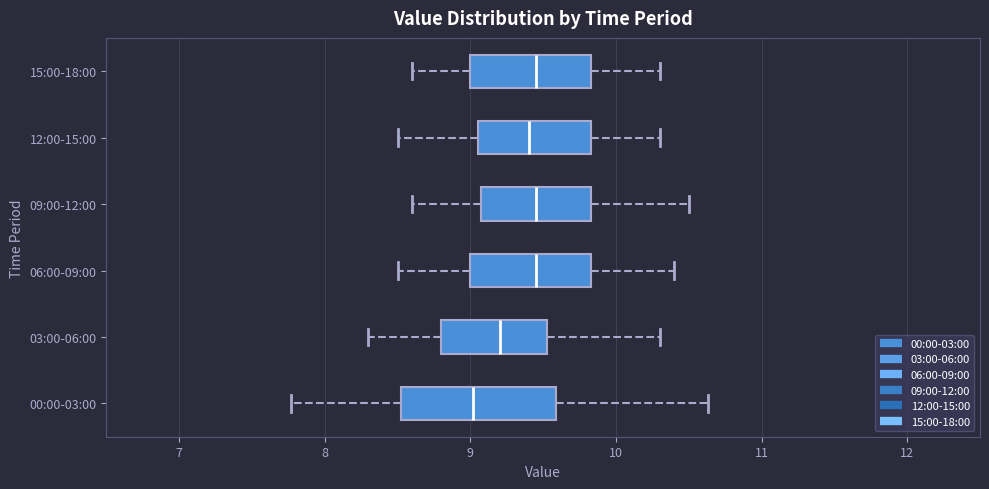

Which box's median line is the furthest to the left?

00:00-03:00